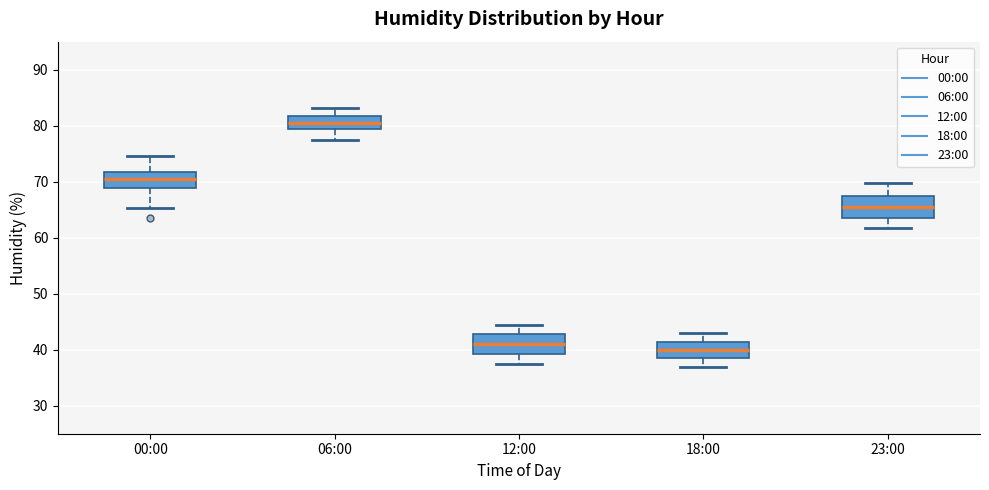

Reading left to right, transcribe this box plot: for each box, give where its median line is, the range the box spans, and where its two whiskers end, as read against the y-axis. The values are not printed on the chart, so give them approximately, as read against the axis.

00:00: median 71, box 69 to 72, whiskers 65 to 75
06:00: median 81, box 79 to 82, whiskers 77 to 83
12:00: median 41, box 39 to 43, whiskers 38 to 45
18:00: median 40, box 39 to 41, whiskers 37 to 43
23:00: median 66, box 63 to 67, whiskers 62 to 70